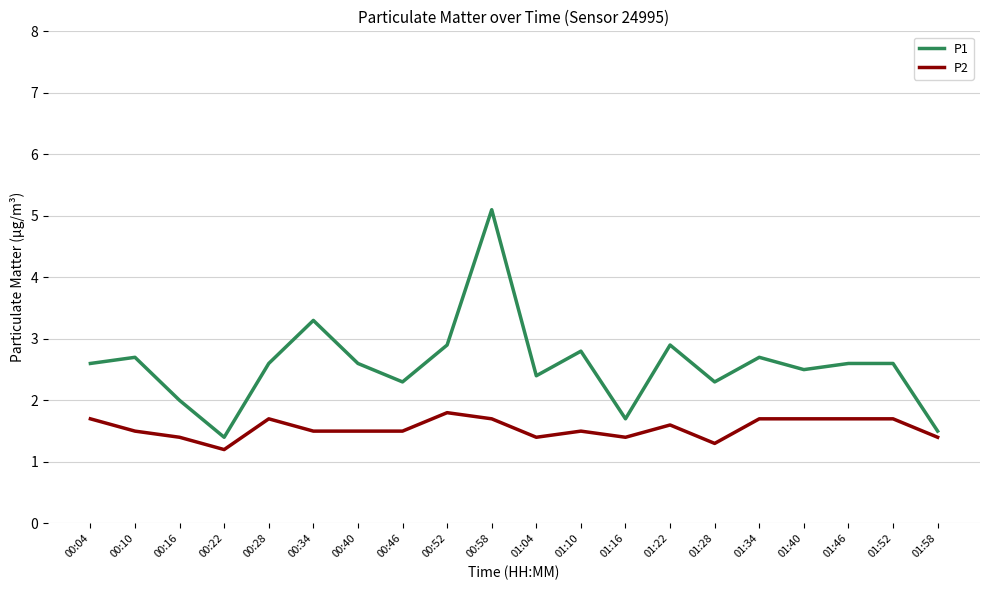

What is the difference between the maximum and minimum values in the P2 series?

0.6